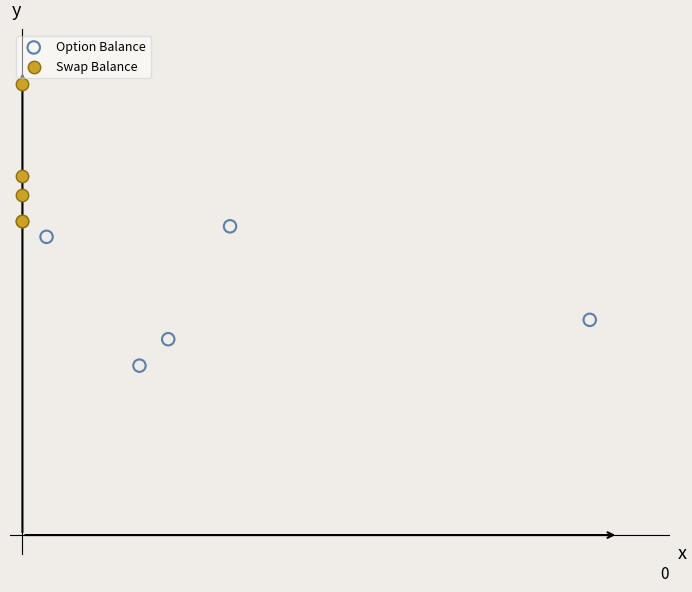

Which series contains the lowest Y value?

Option Balance